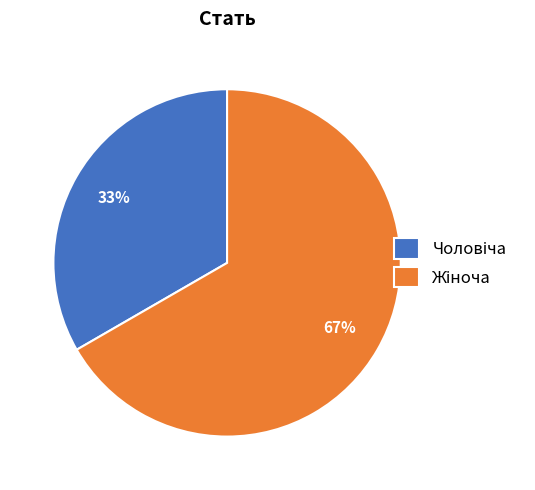

Does any single category account for the majority?

Yes